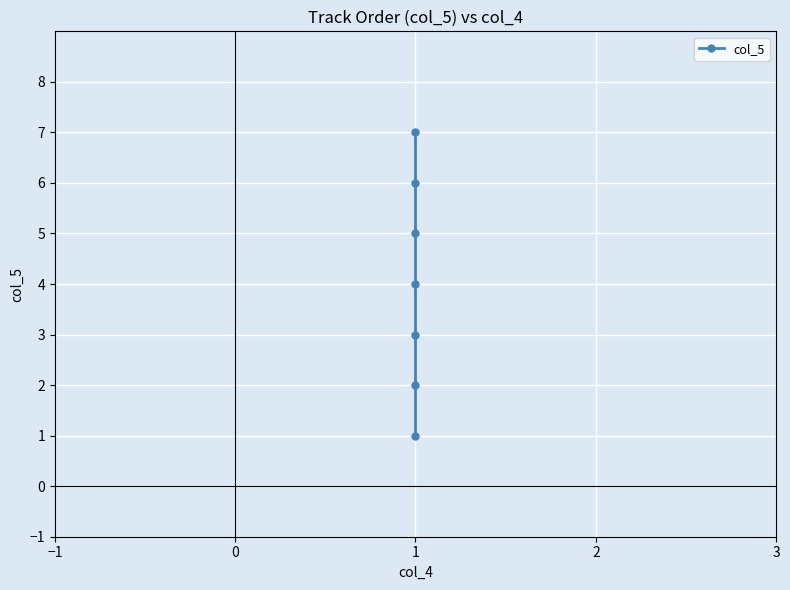

How many values are below 4?

3